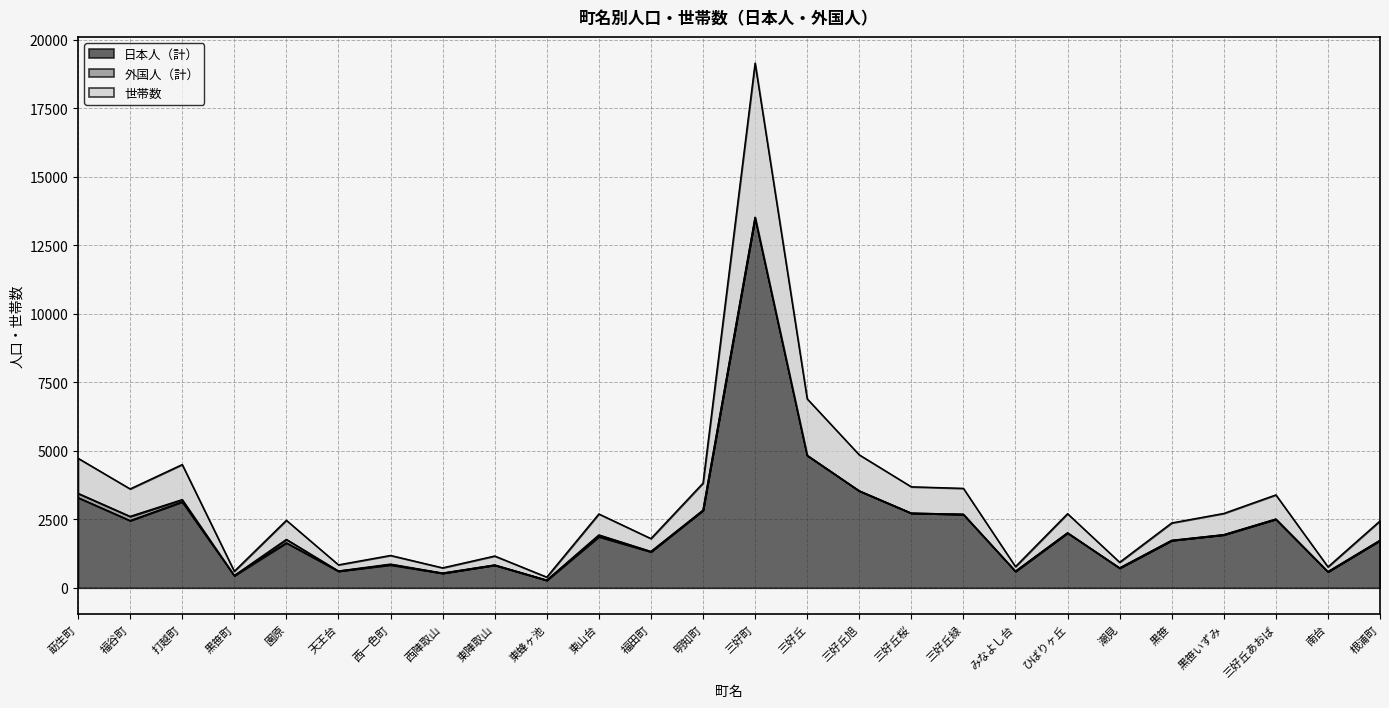

At which category does 世帯数 reach its first local valley?

福谷町